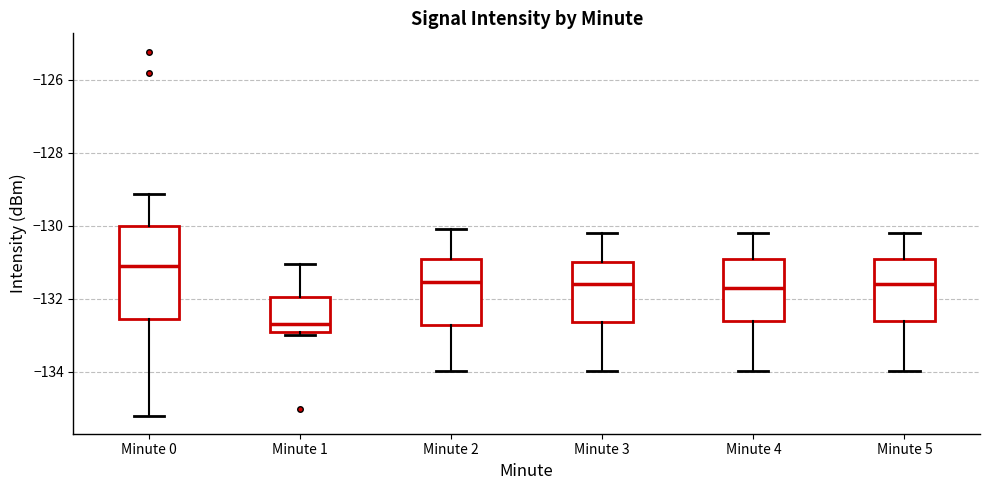

Reading left to right, transcribe this box plot: for each box, give where its median line is, the range the box spans, and where its two whiskers end, as read against the y-axis. The values are not printed on the chart, so give them approximately, as read against the axis.

Minute 0: median -131.2, box -132.6 to -130.0, whiskers -135.2 to -129.2
Minute 1: median -132.6, box -133.0 to -132.0, whiskers -133.0 (just below the box's lower edge) to -131.0
Minute 2: median -131.6, box -132.8 to -131.0, whiskers -134.0 to -130.0
Minute 3: median -131.6, box -132.6 to -131.0, whiskers -134.0 to -130.2
Minute 4: median -131.8, box -132.6 to -131.0, whiskers -134.0 to -130.2
Minute 5: median -131.6, box -132.6 to -131.0, whiskers -134.0 to -130.2